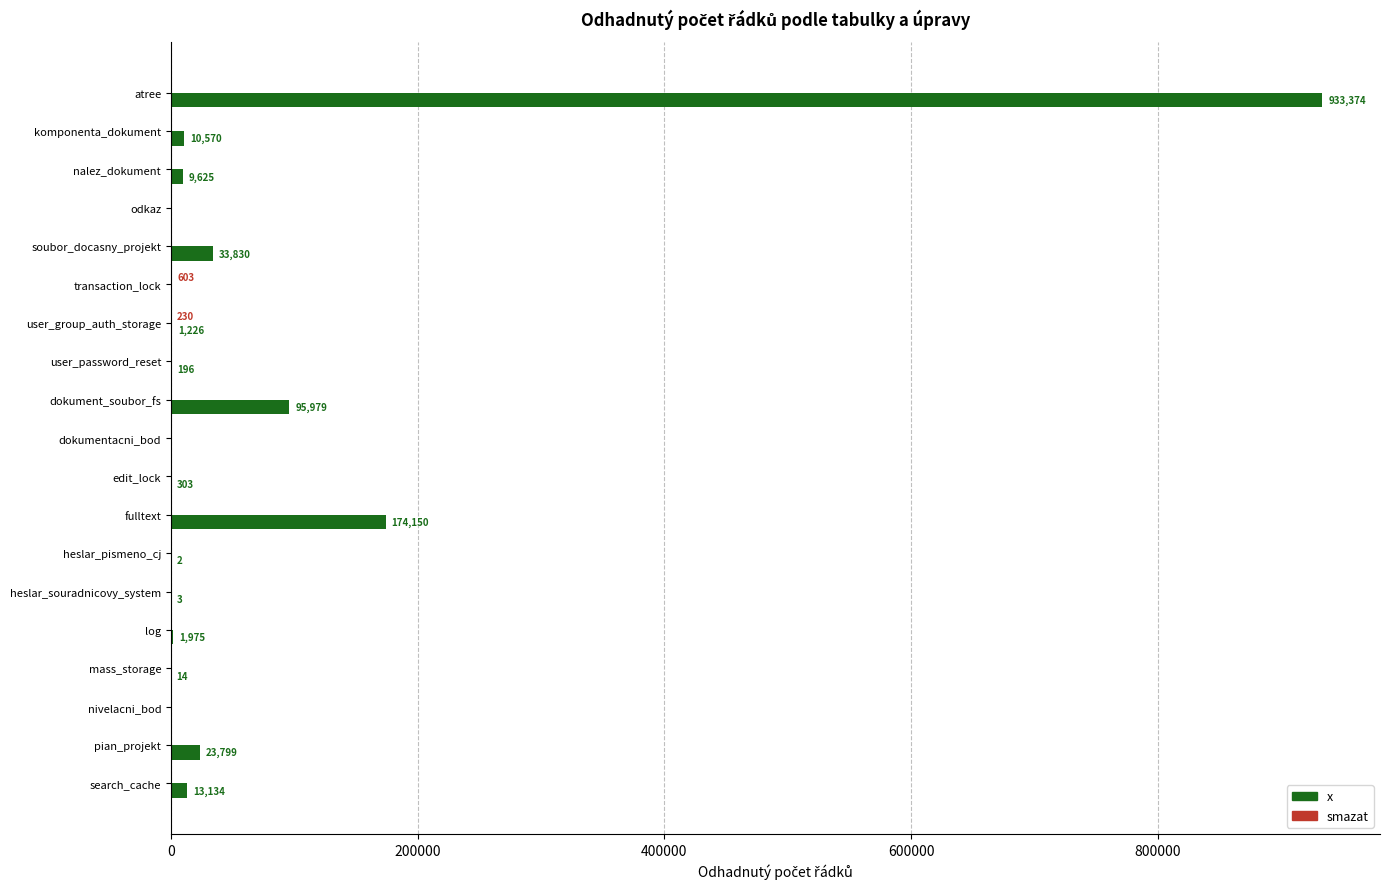

At which category is the sum across all series the highest?

atree